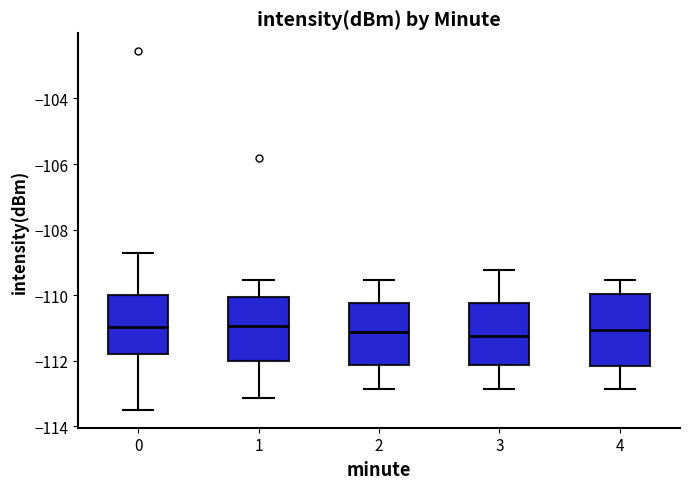

Reading left to right, read every box against the y-axis: the position of its median line, the range the box covers, and the ends of its whiskers. The values are not printed on the chart, so give them approximately, as read against the axis.

0: median -111.0, box -111.8 to -110.0, whiskers -113.4 to -108.8
1: median -111.0, box -112.0 to -110.0, whiskers -113.2 to -109.6
2: median -111.2, box -112.2 to -110.2, whiskers -112.8 to -109.6
3: median -111.2, box -112.2 to -110.2, whiskers -112.8 to -109.2
4: median -111.0, box -112.2 to -110.0, whiskers -112.8 to -109.6